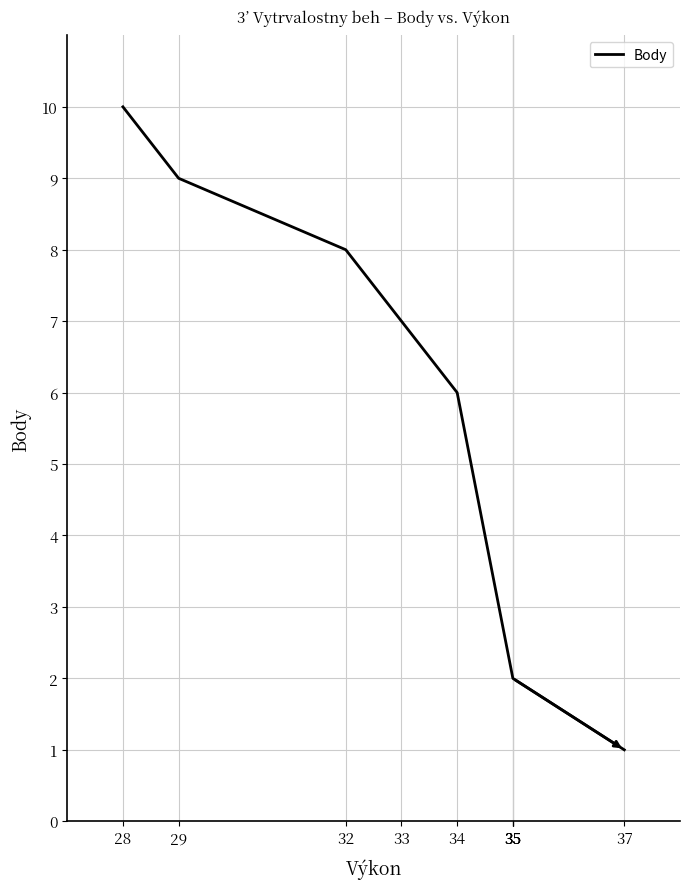

The chart shows a value of 0 at 35. True or false?

False